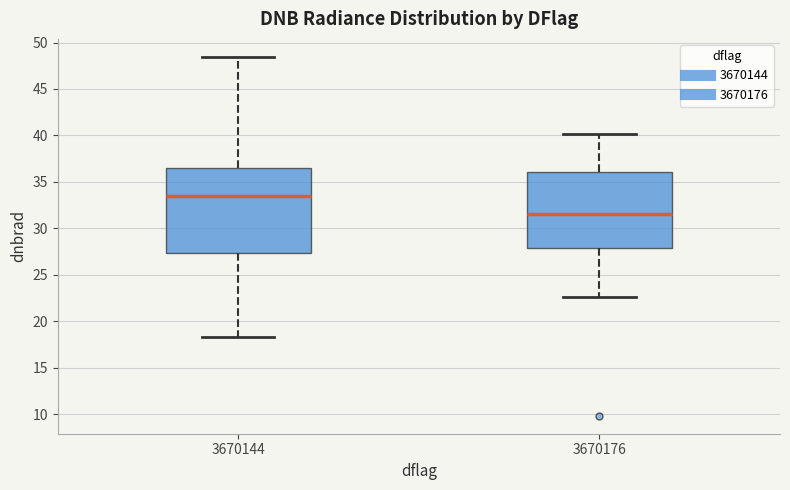

Reading left to right, read every box against the y-axis: the position of its median line, the range the box covers, and the ends of its whiskers. The values are not printed on the chart, so give them approximately, as read against the axis.

3670144: median 33.5, box 27.5 to 36.5, whiskers 18.5 to 48.5
3670176: median 31.5, box 28.0 to 36.0, whiskers 22.5 to 40.0